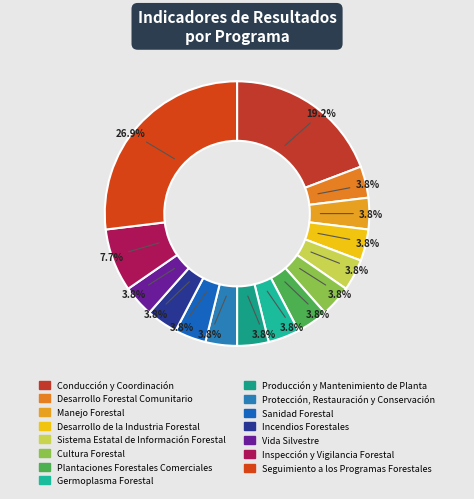

To the nearest percent, what is the combined percentage of Protección, Restauración y Conservación and Producción y Mantenimiento de Planta?

8%